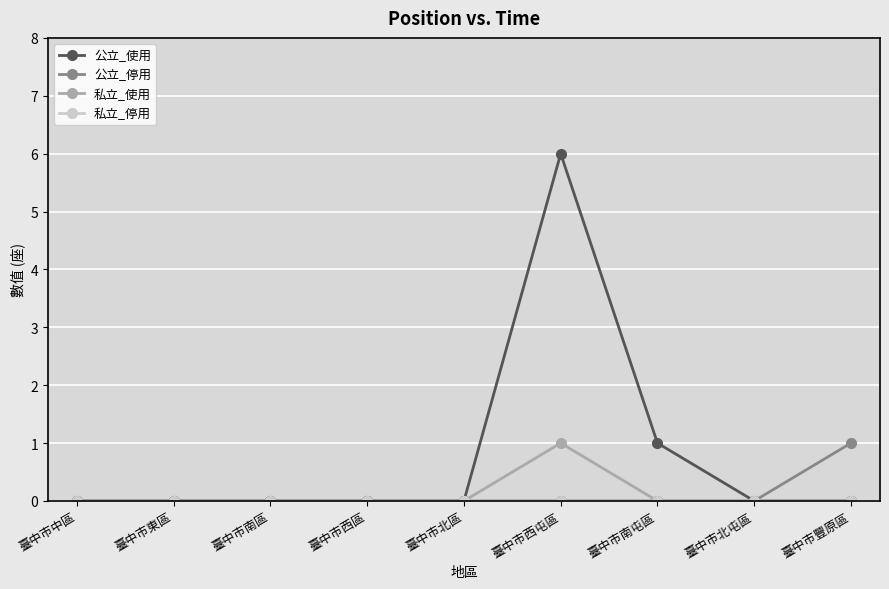

True or false: 公立_使用 has more than 0 interior local peaks.

True